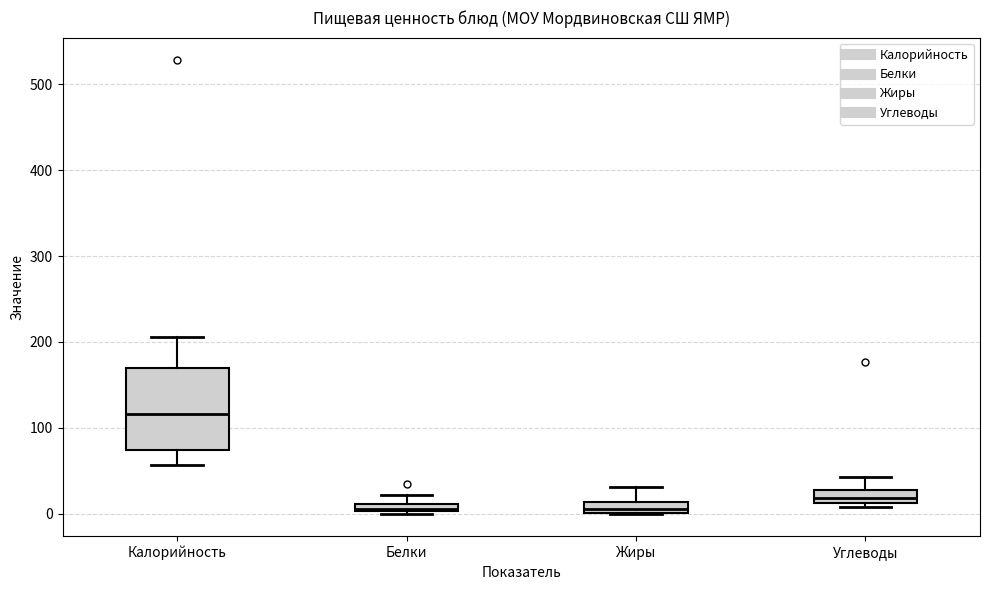

Where is the upper edge of the box for Углеводы on the y-axis? The values are not printed on the chart, so give them approximately, as read against the axis.

30